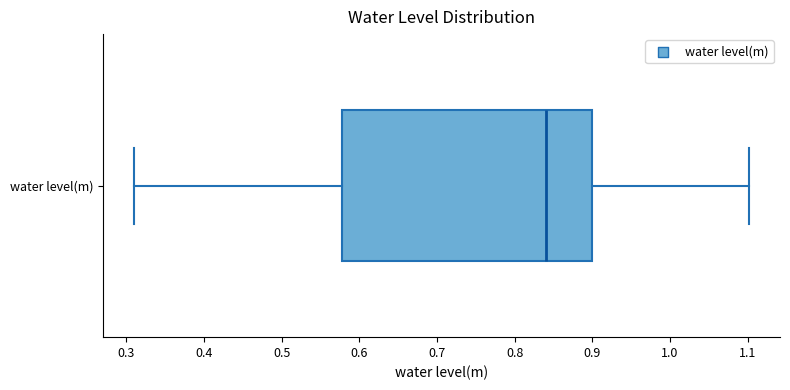

Where is the left edge of the box for water level(m) on the x-axis? The values are not printed on the chart, so give them approximately, as read against the axis.

0.58